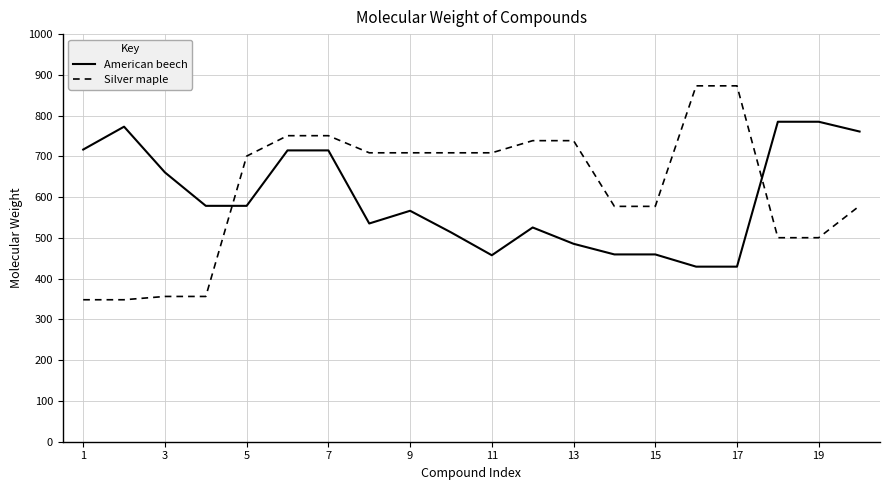

How many values in the Silver maple series exceed 708?

10